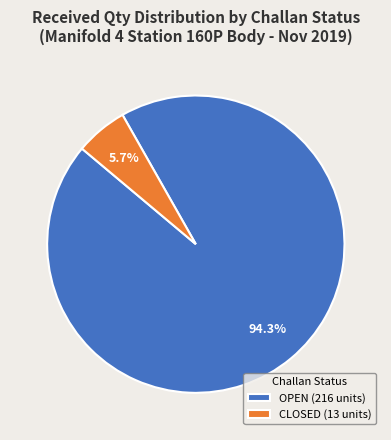

Which slice is the largest?

OPEN (216 units)